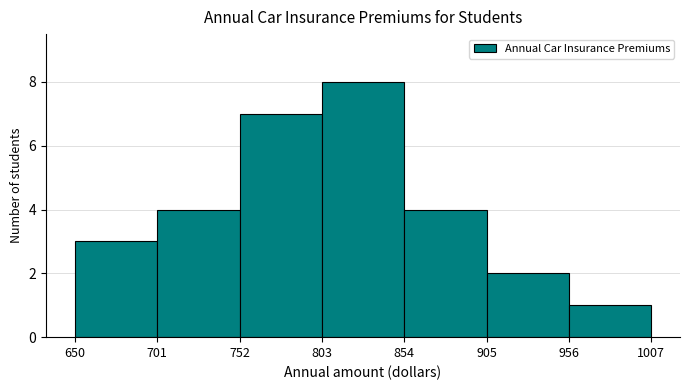

Reading left to right, transcribe this chart: for each bar, give the range it covers on the x-axis and its height. The values are not printed on the chart, so give them approximately, as read against the axis.

650 to 701: 3
701 to 752: 4
752 to 803: 7
803 to 854: 8
854 to 905: 4
905 to 956: 2
956 to 1007: 1